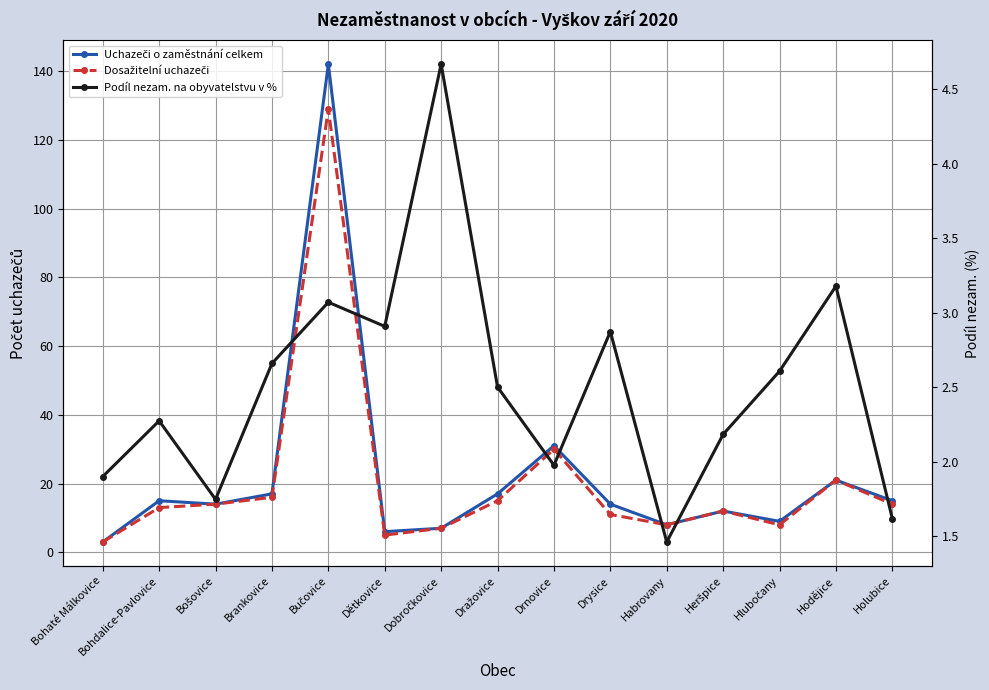

What is the label of the 6th point from the left?

Dětkovice